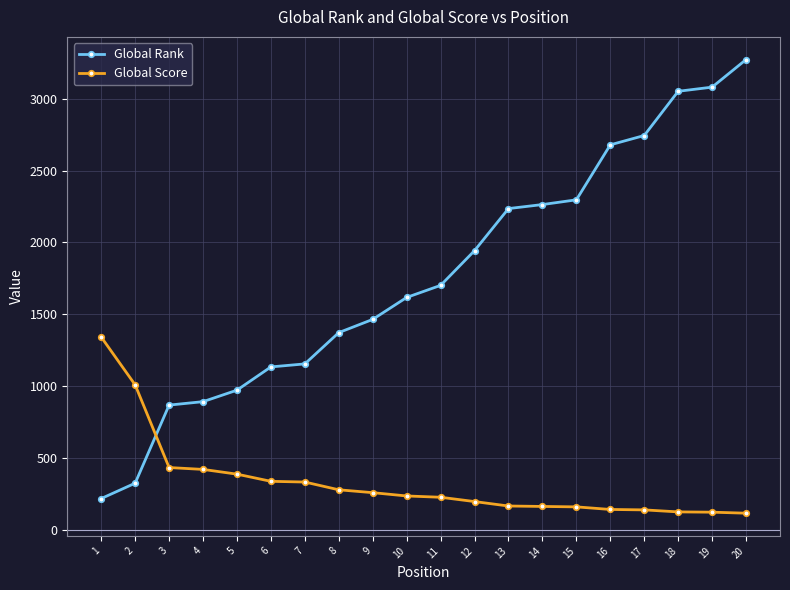

How many distinct data groups are displayed?

2